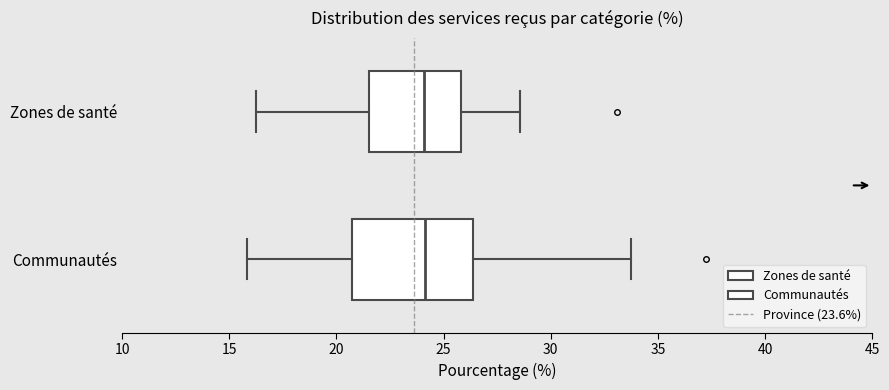

Reading bottom to top, transcribe this box plot: for each box, give where its median line is, the range the box spans, and where its two whiskers end, as read against the x-axis. The values are not printed on the chart, so give them approximately, as read against the axis.

Communautés: median 24.0, box 20.5 to 26.5, whiskers 16.0 to 33.5
Zones de santé: median 24.0, box 21.5 to 26.0, whiskers 16.0 to 28.5